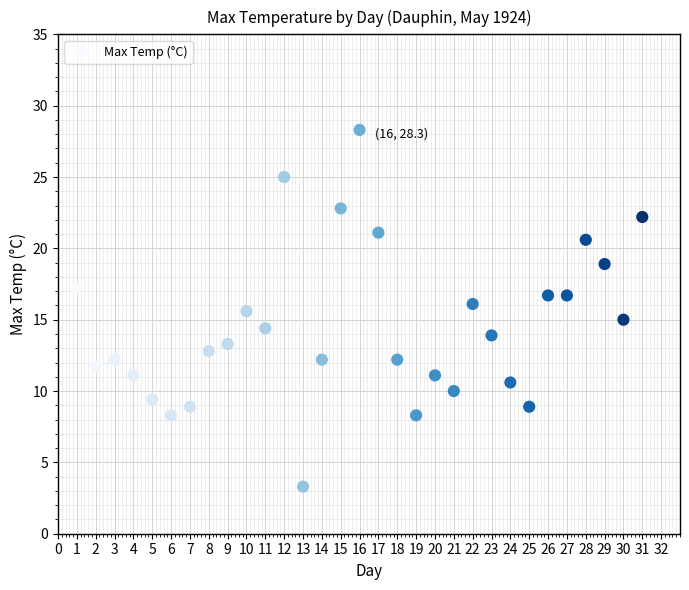

What is the range of X values (max minus min)?

30.0